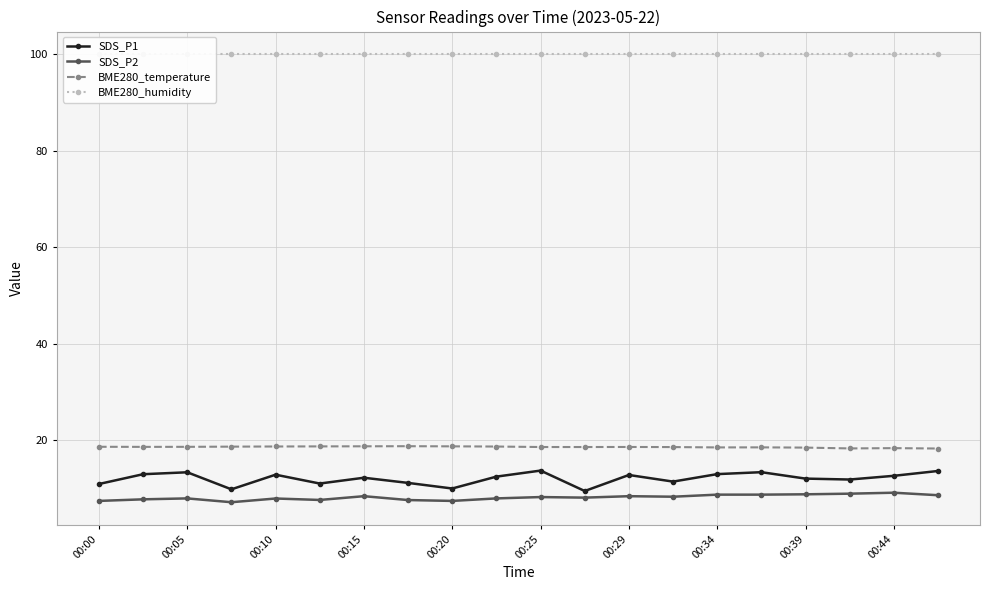

True or false: SDS_P1 has more than 2 interior local peaks.

True